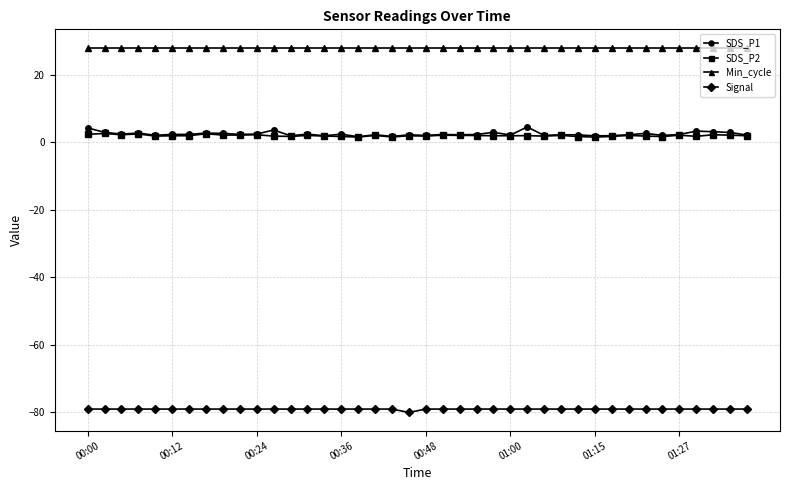

Does the chart display data point markers on the line(s)?

Yes